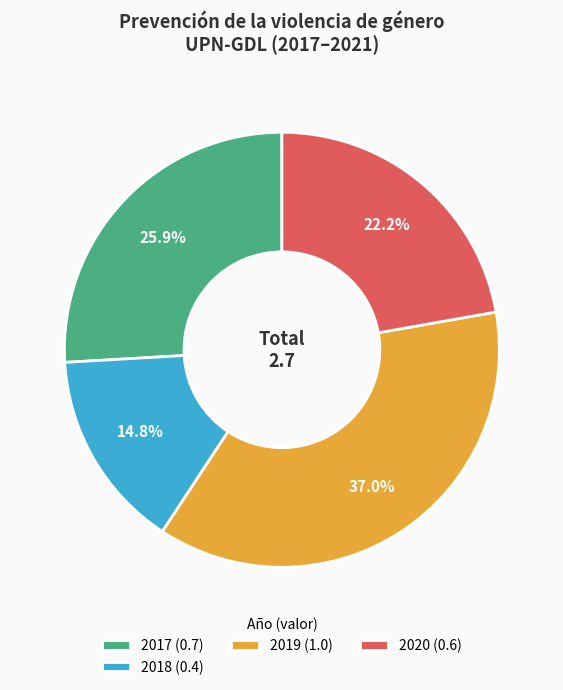

Which slice is the smallest?

2018 (0.4)